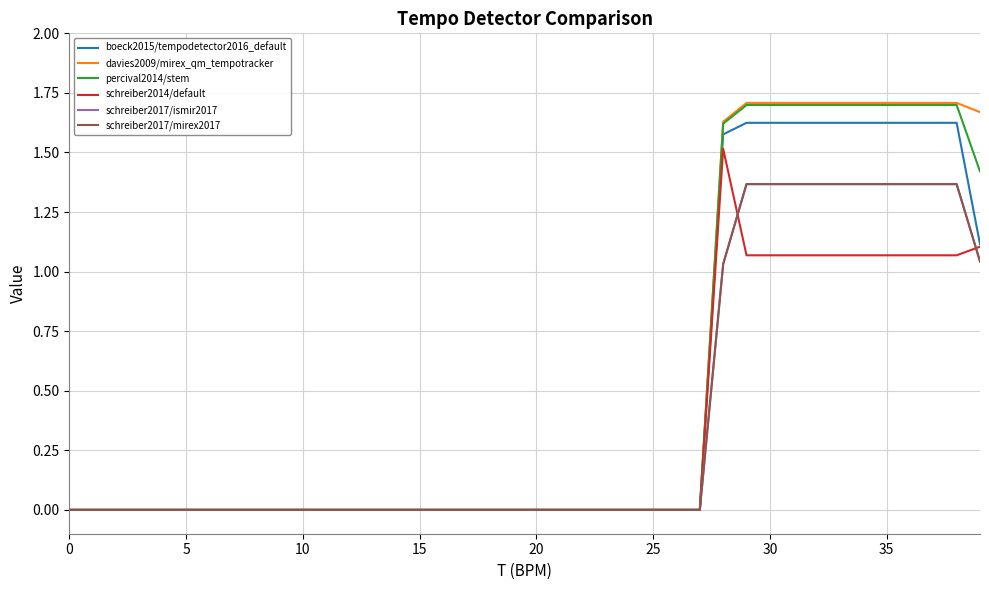

What is the label of the 5th point from the right?

35